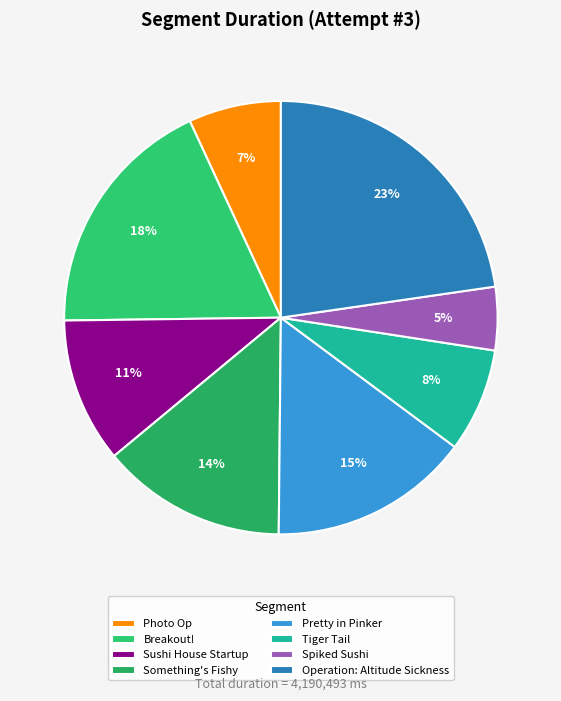

To the nearest percent, what percentage of the pie is Tiger Tail?

8%